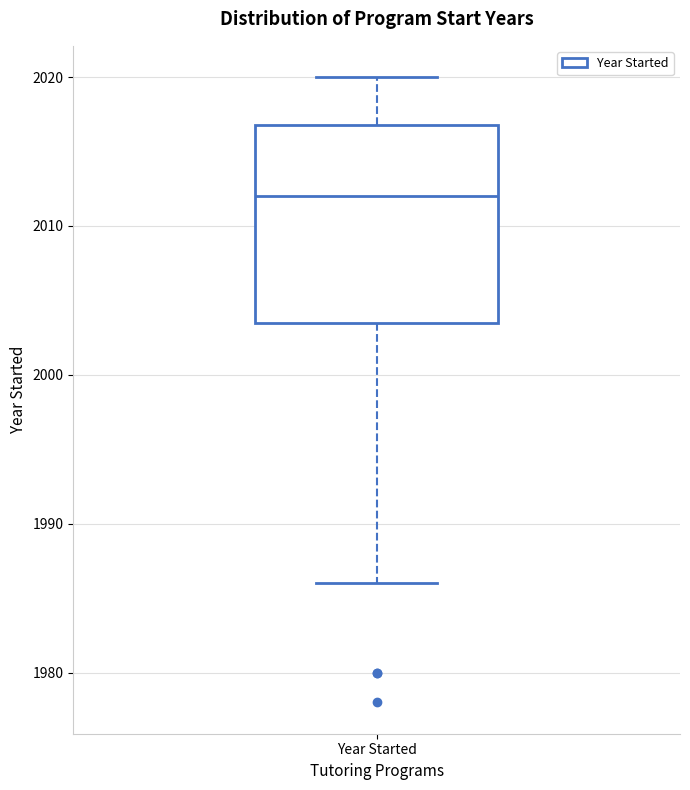

Read this box plot against the y-axis: the position of the median line, the range covered by the box, and the ends of both whiskers. The values are not printed on the chart, so give them approximately, as read against the axis.

median 2012, box 2004 to 2017, whiskers 1986 to 2020